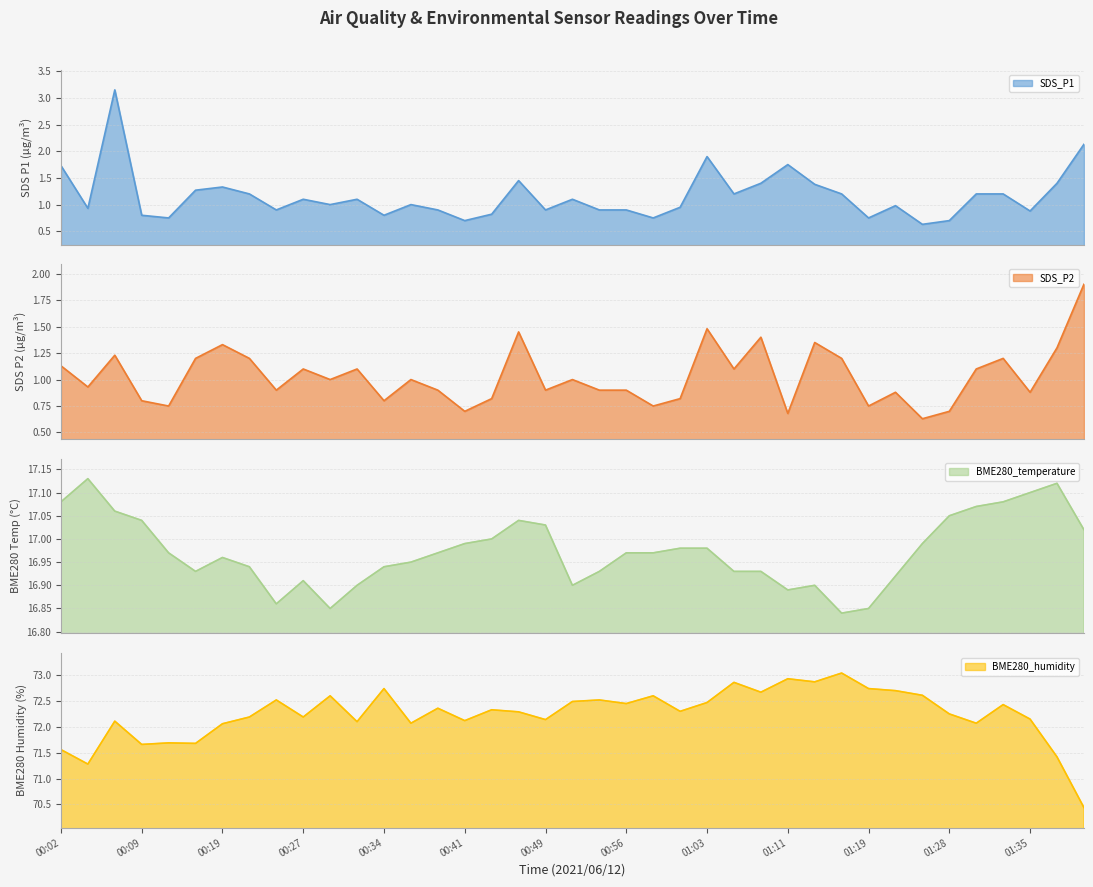

Is the value of SDS_P1 at 00:02 greater than the value of BME280_humidity at 00:46?

No